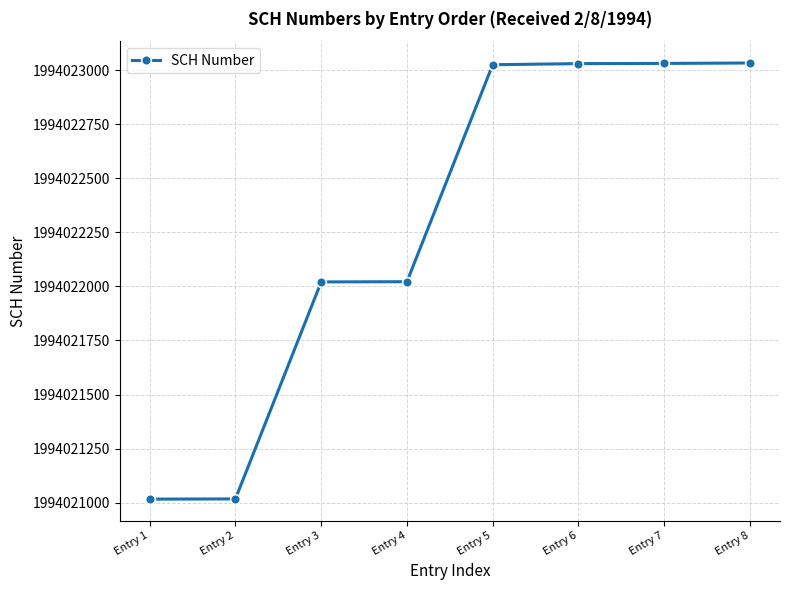

What is the greatest value displayed?

1994023034